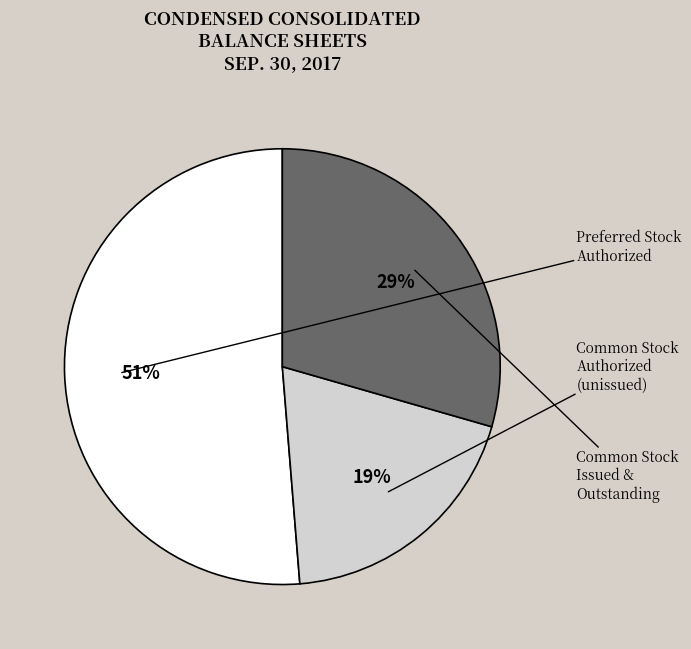

To the nearest percent, what is the difference between the largest and smallest slice percentages?

32%